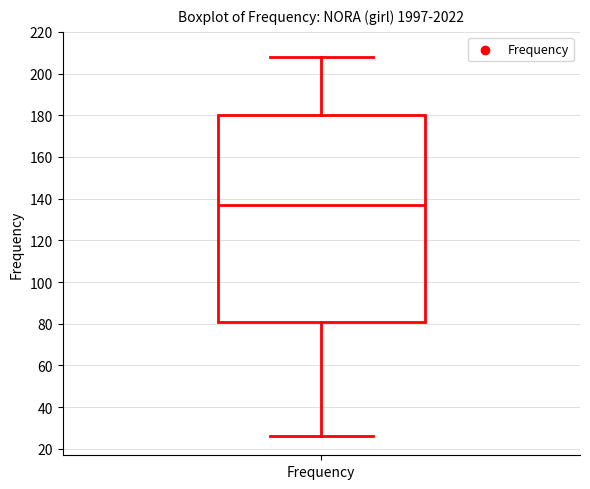

Transcribe this box plot: give where the median line is, the range the box spans, and where the two whiskers end, as read against the y-axis. The values are not printed on the chart, so give them approximately, as read against the axis.

median 138, box 82 to 180, whiskers 26 to 208